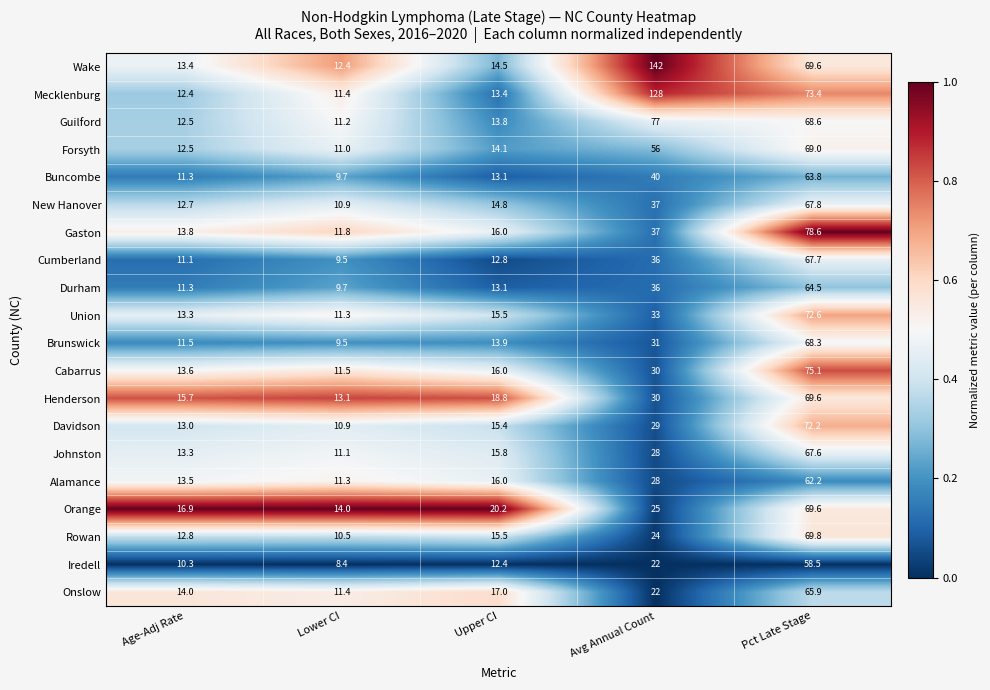

The value of Iredell at Age-Adj Rate is 10.3. True or false?

True